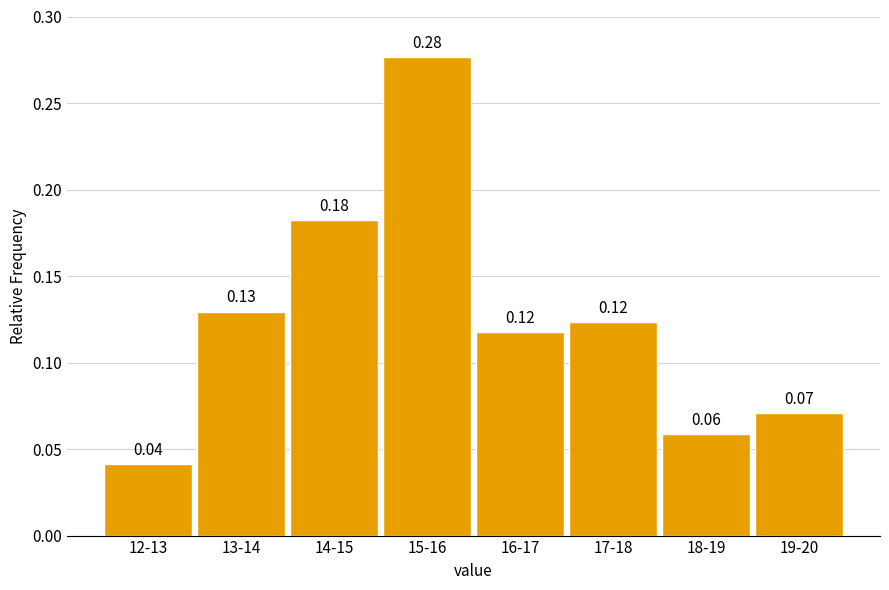

Which has a higher value, 17-18 or 14-15?

14-15